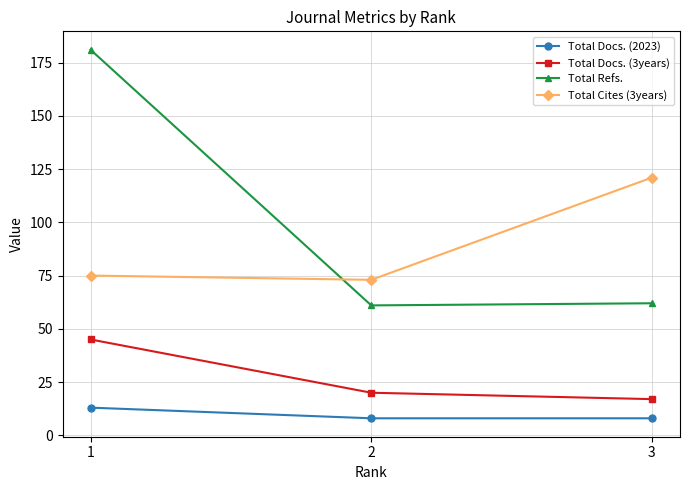

What is the spread (max minus min) of values at 1?

168